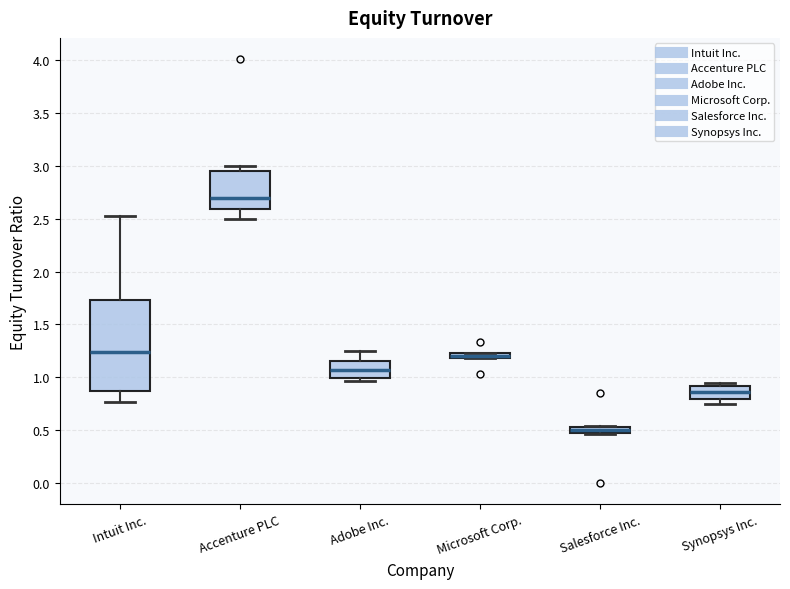

Where is the lower edge of the box for Adobe Inc. on the y-axis? The values are not printed on the chart, so give them approximately, as read against the axis.

1.00